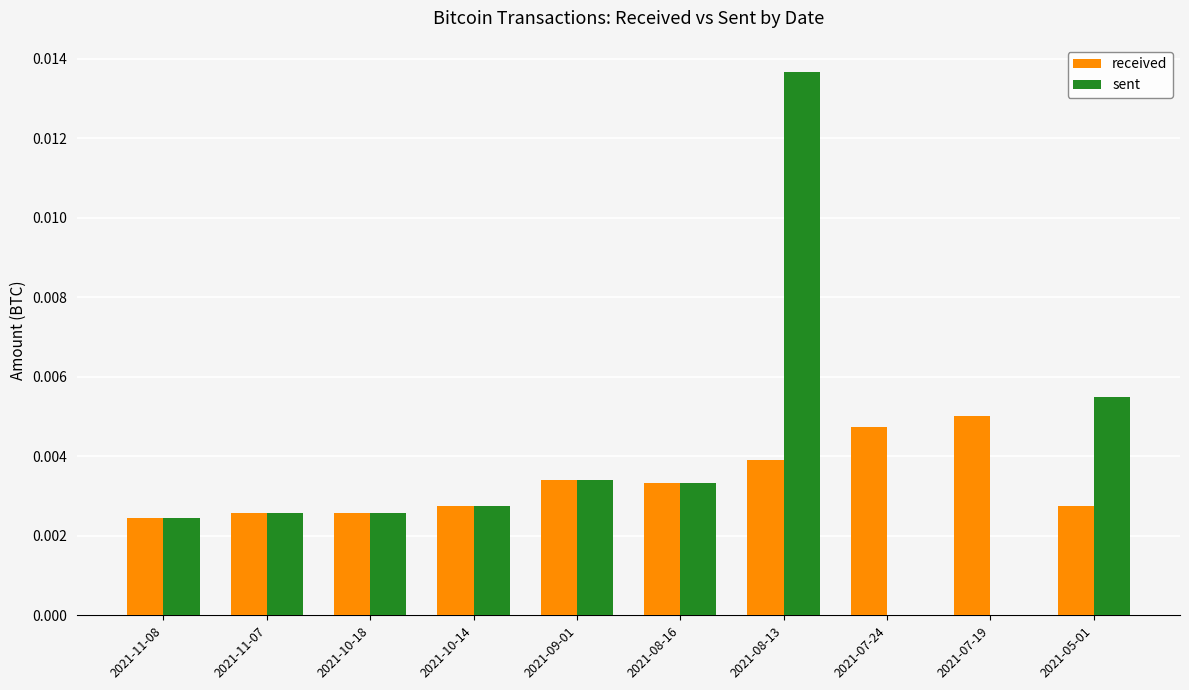

At which category is the sum across all series the highest?

2021-08-13